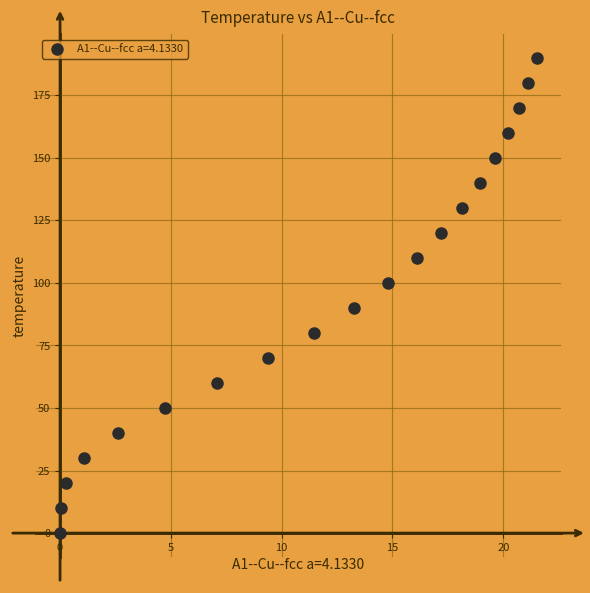

What is the range of Y values (max minus min)?

190